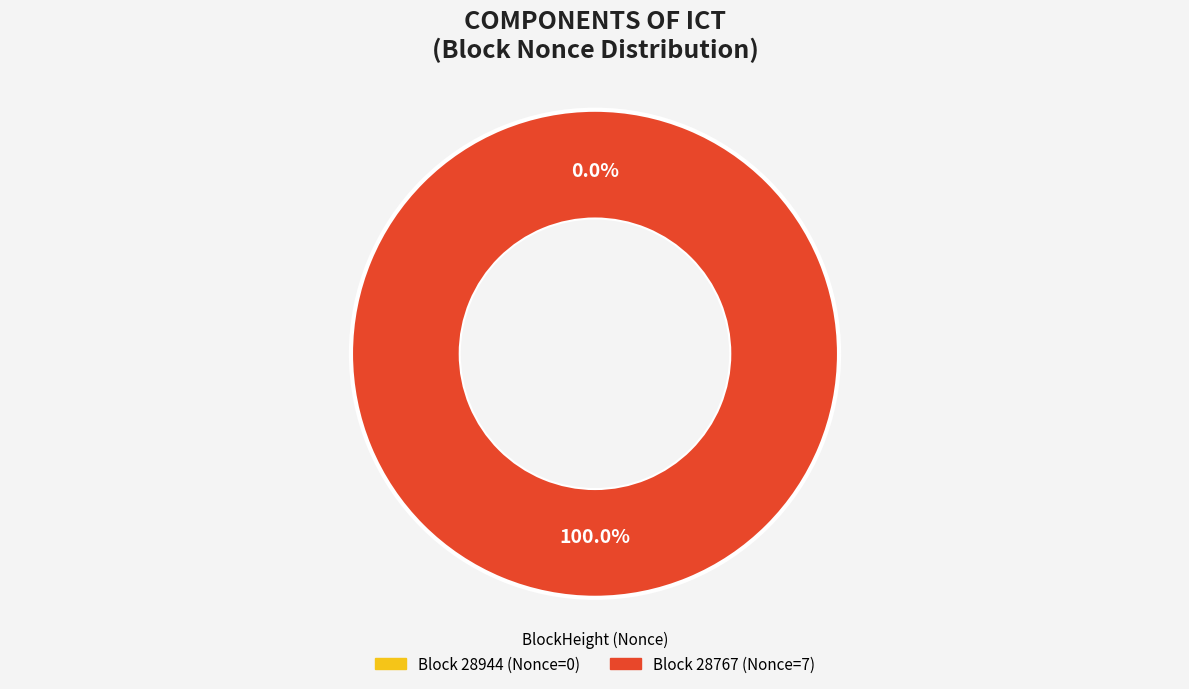

What is the largest slice in the pie chart?

28767